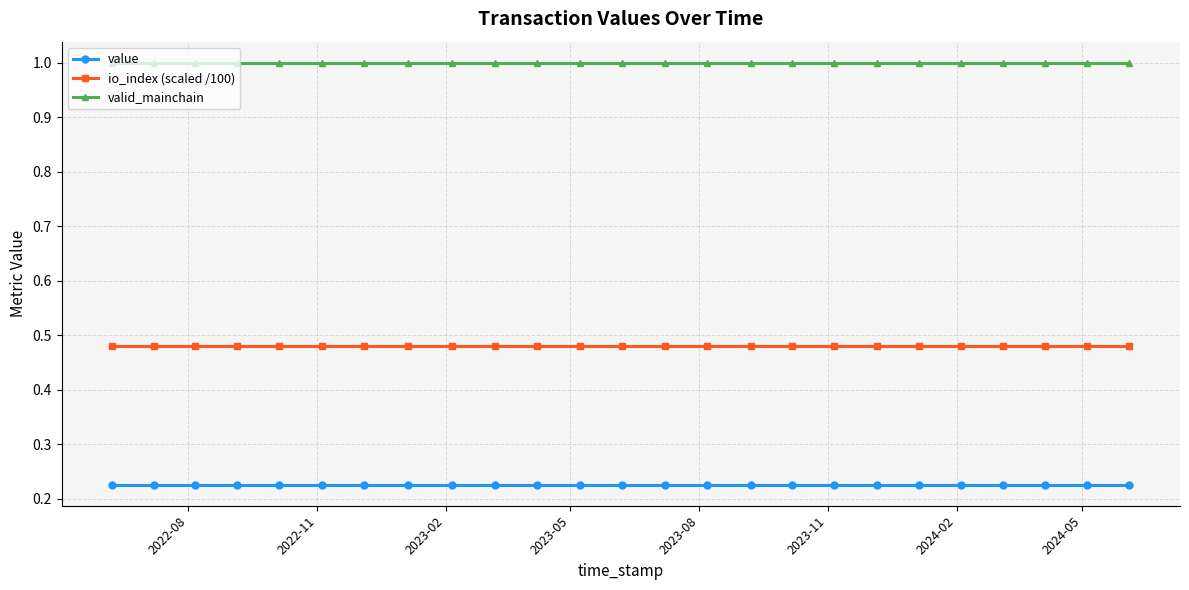

How many lines are shown in the chart?

3